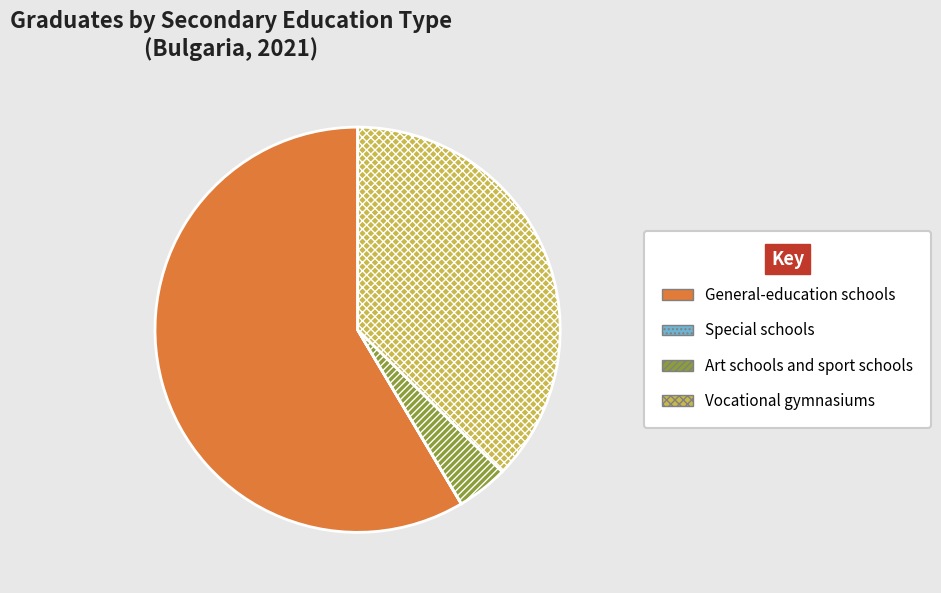

Which slice represents more than half of the pie?

General-education schools